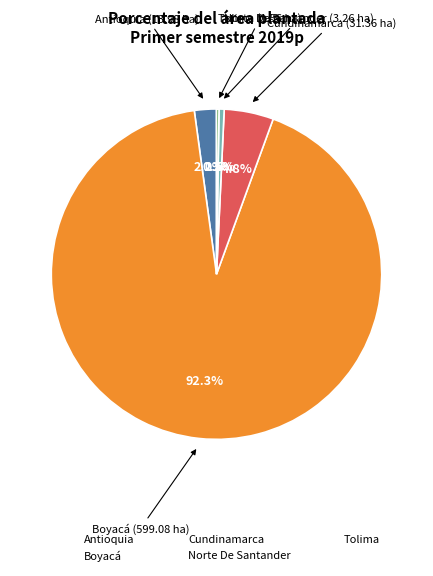

Approximately how many times larger is the value at Cundinamarca compared to Antioquia?

2.2